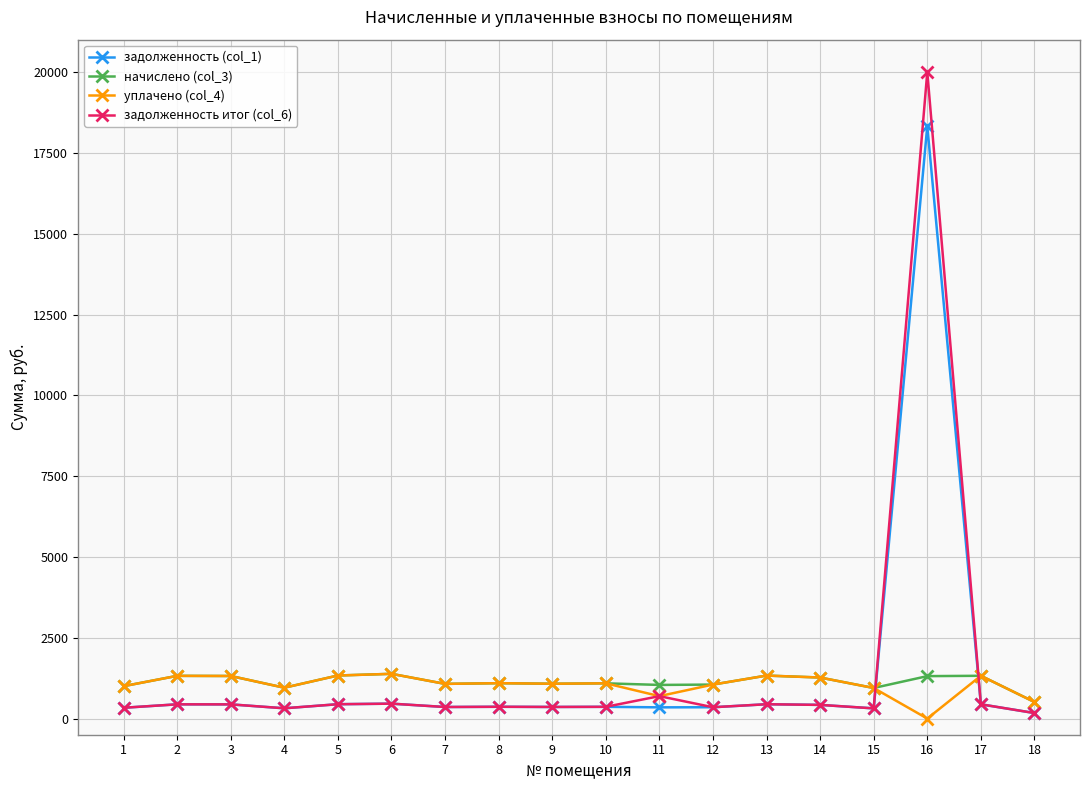

True or false: задолженность итог (col_6) has more than 2 interior local peaks.

True